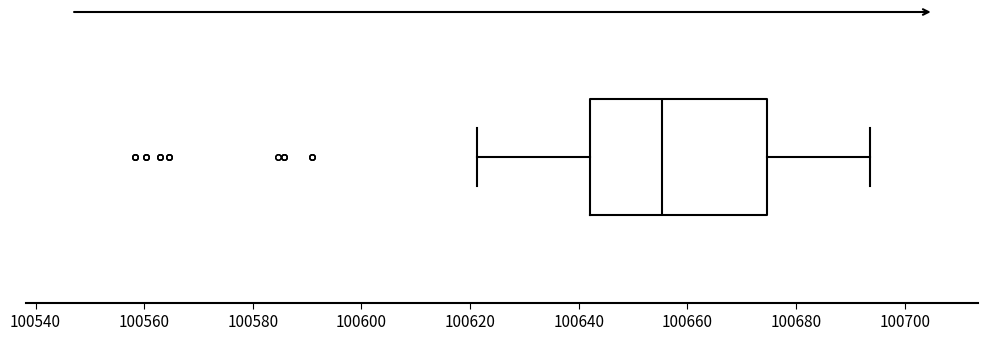

Transcribe this box plot: give where the median line is, the range the box spans, and where the two whiskers end, as read against the x-axis. The values are not printed on the chart, so give them approximately, as read against the axis.

median 100656, box 100642 to 100674, whiskers 100622 to 100694